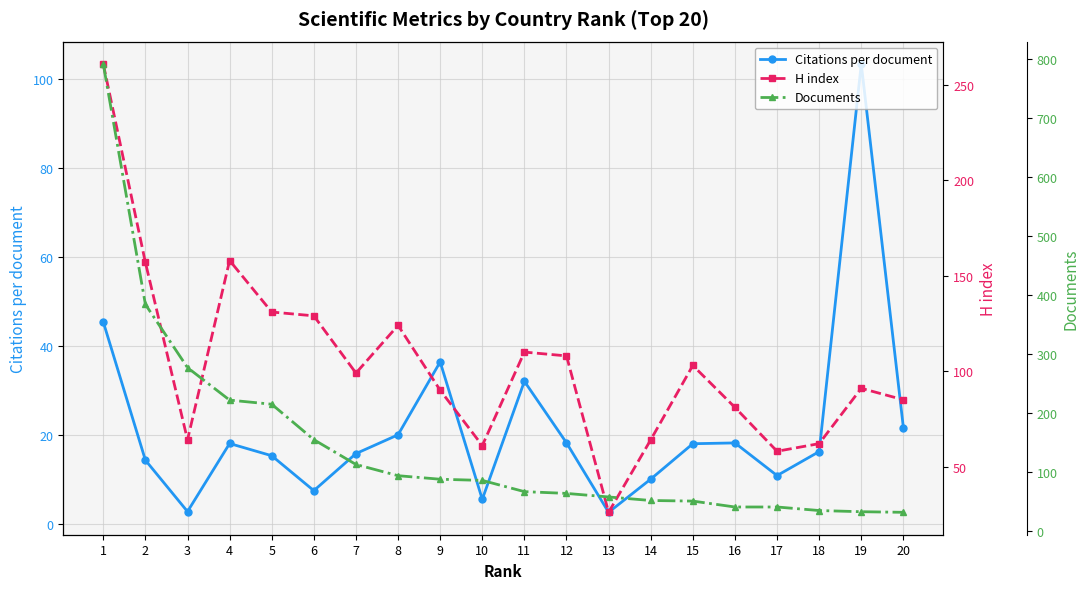

At which category does the chart reach its peak across all series?

1